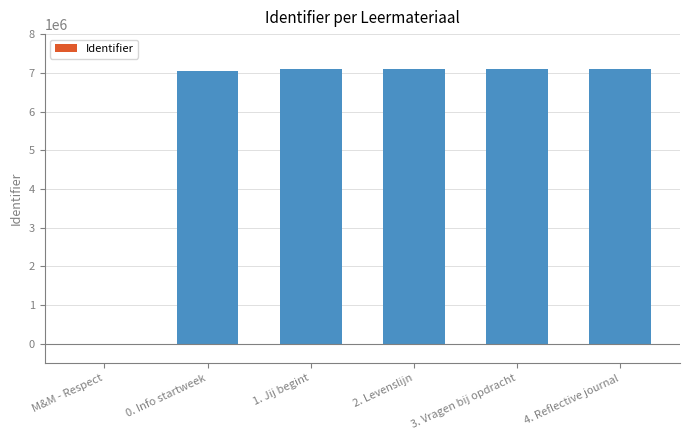

Count the number of categories in the chart.

6